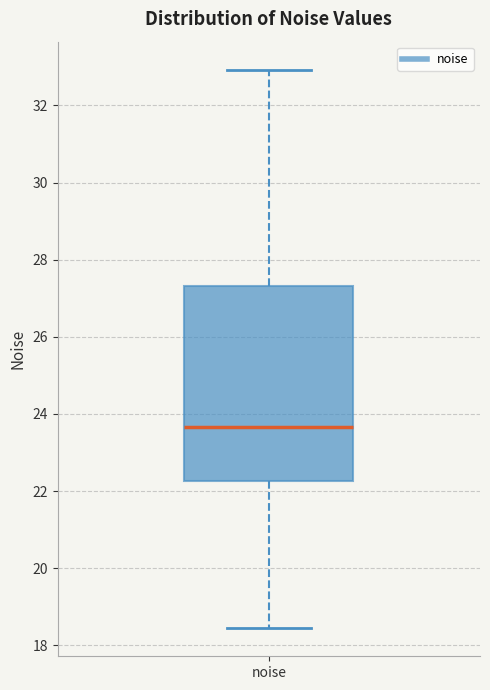

Read this box plot against the y-axis: the position of the median line, the range covered by the box, and the ends of both whiskers. The values are not printed on the chart, so give them approximately, as read against the axis.

median 23.6, box 22.2 to 27.4, whiskers 18.4 to 33.0